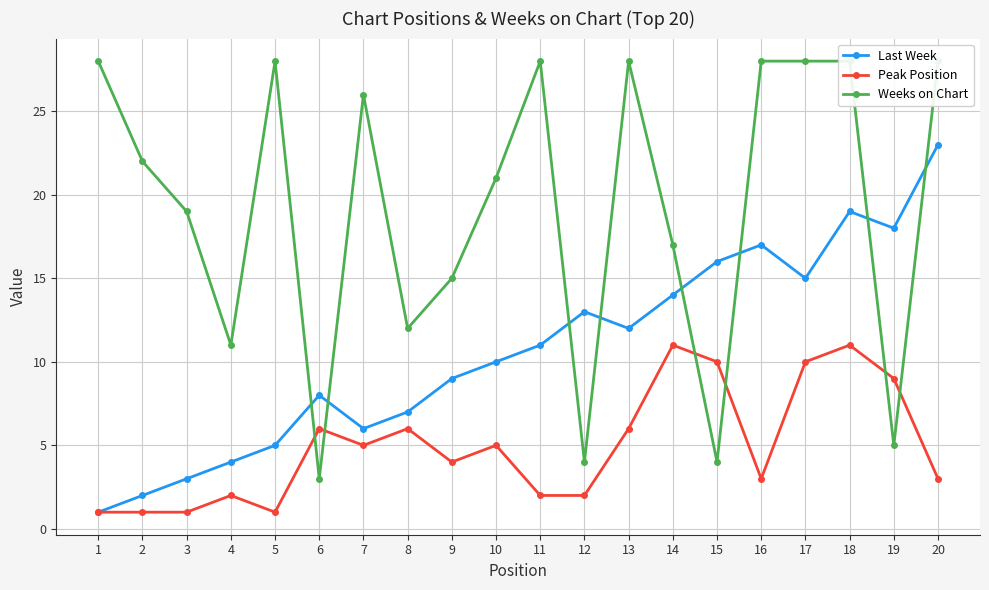

What is the difference between the Weeks on Chart values at 13 and 19?

23